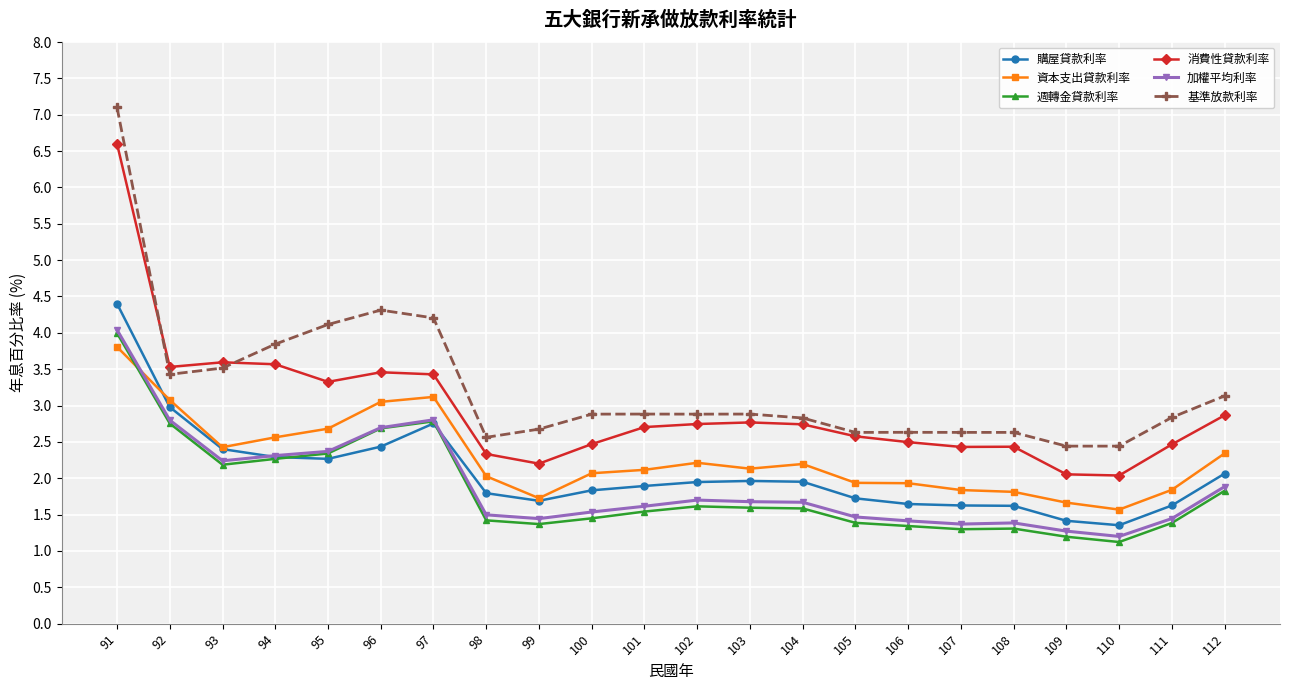

Where is the first local minimum for 加權平均利率?

93